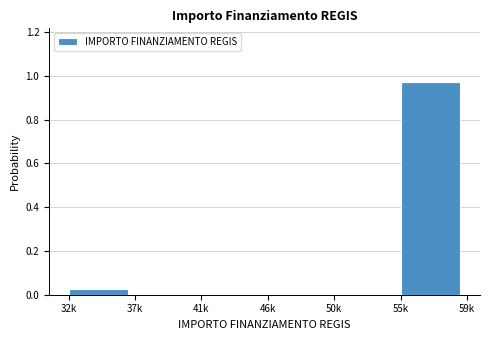

The chart shows a value of -0.5 at 46k. True or false?

False